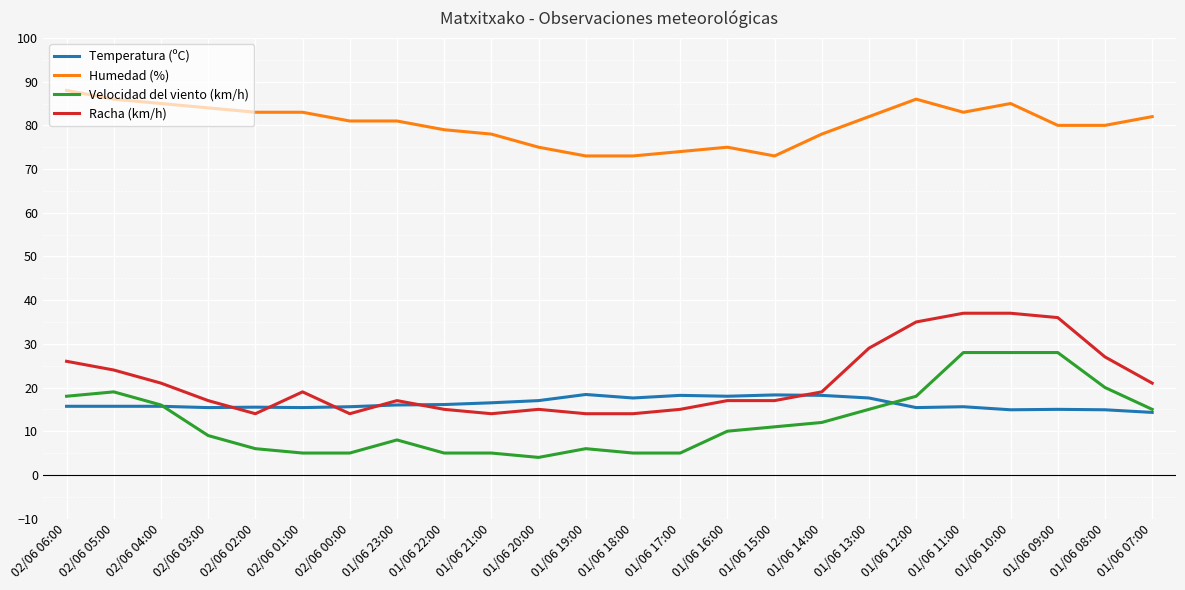

The Velocidad del viento (km/h) series shows 6.0 at 02/06 02:00. True or false?

True